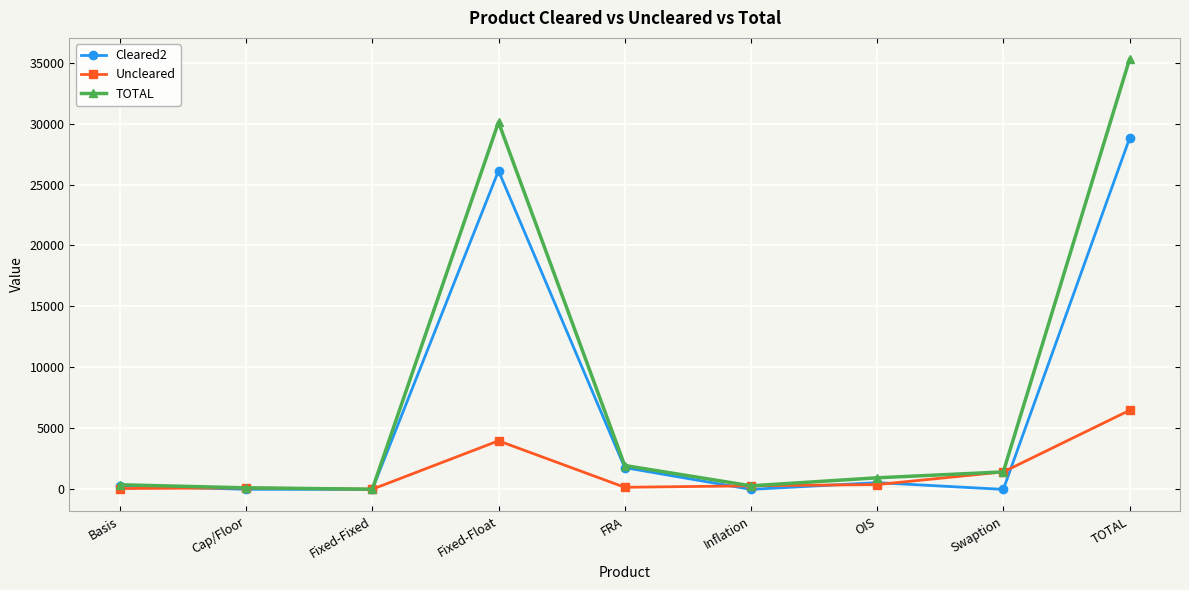

List the series in order of their overall mean, highest first.

TOTAL, Cleared2, Uncleared